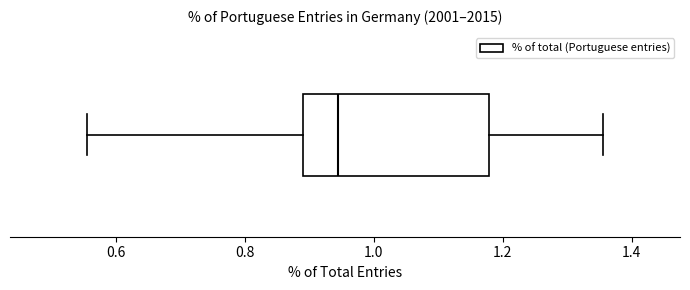

Where is the left edge of the box on the x-axis? The values are not printed on the chart, so give them approximately, as read against the axis.

0.90